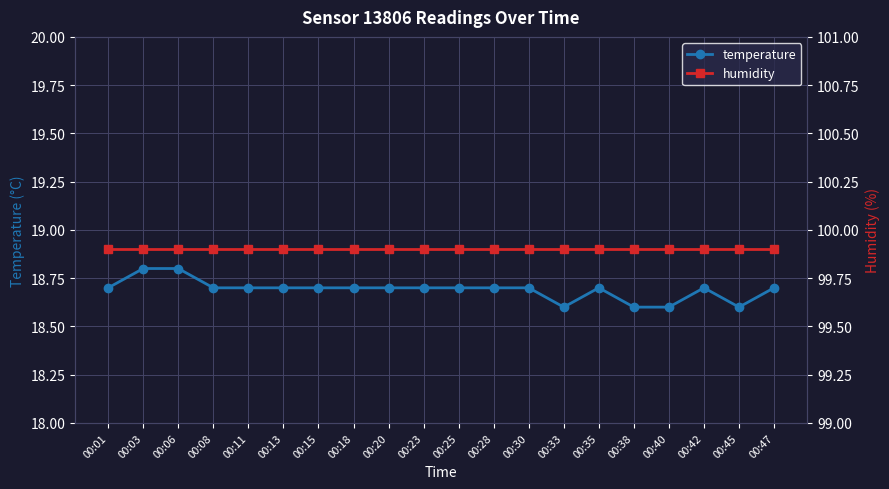

True or false: humidity and temperature intersect in this chart.

False